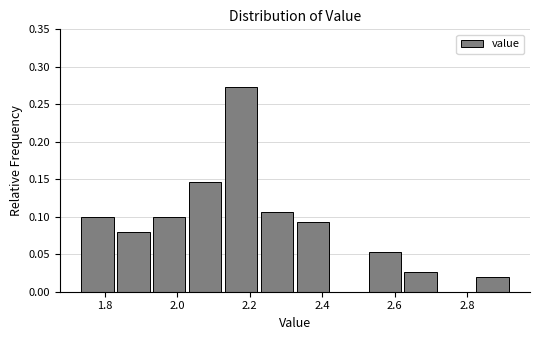

What is the height of the bar covering 2.82 to 2.92 on the x-axis? Neither the bar edges nor the heights are printed on the chart, so give them approximately, as read against the axes.

0.020